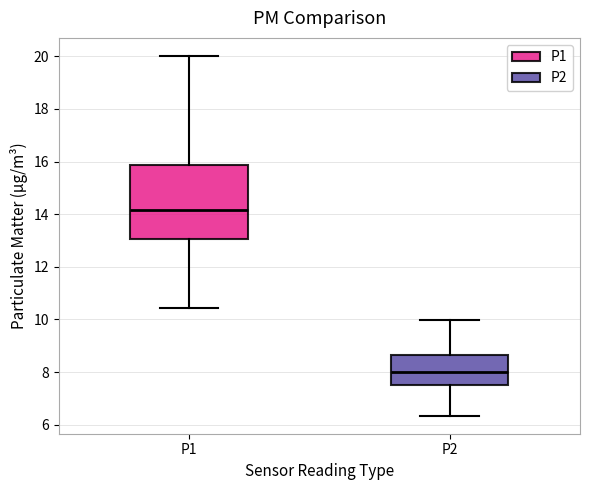

Reading left to right, transcribe this box plot: for each box, give where its median line is, the range the box spans, and where its two whiskers end, as read against the y-axis. The values are not printed on the chart, so give them approximately, as read against the axis.

P1: median 14.2, box 13.0 to 15.8, whiskers 10.4 to 20.0
P2: median 8.0, box 7.6 to 8.6, whiskers 6.4 to 10.0